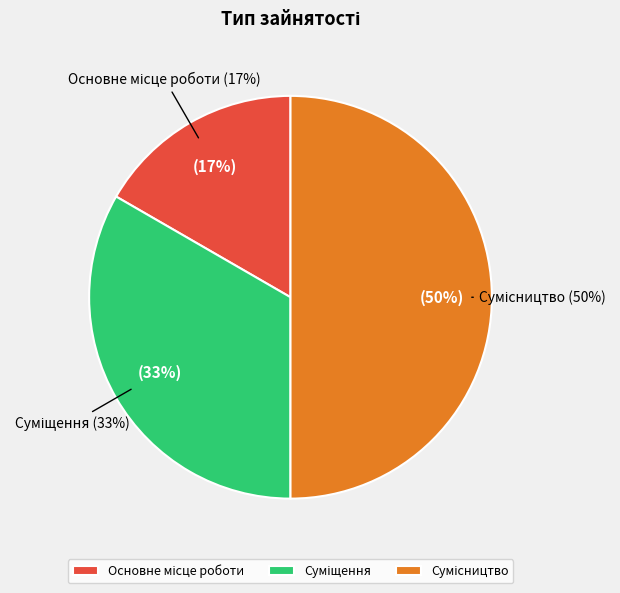

What percentage is NOT represented by Суміщення?

66.7%